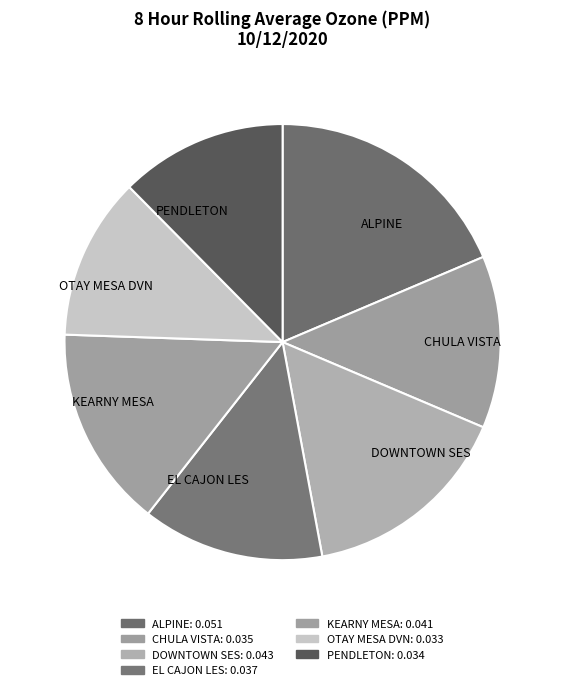

Which has a higher value, PENDLETON or DOWNTOWN SES?

DOWNTOWN SES